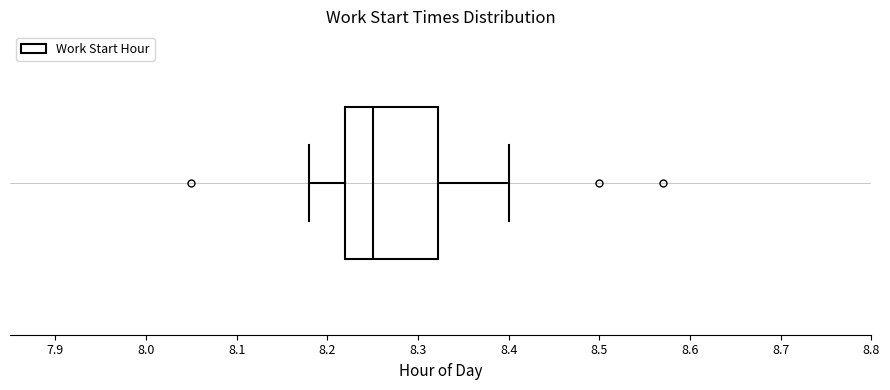

Transcribe this box plot: give where the median line is, the range the box spans, and where the two whiskers end, as read against the x-axis. The values are not printed on the chart, so give them approximately, as read against the axis.

median 8.25, box 8.22 to 8.32, whiskers 8.18 to 8.40